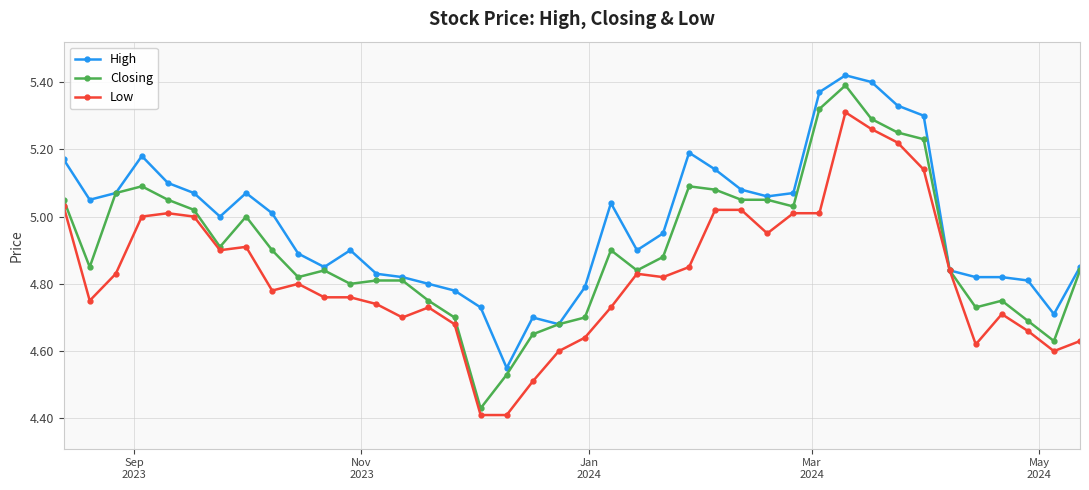

True or false: Closing has more than 2 interior local peaks.

True